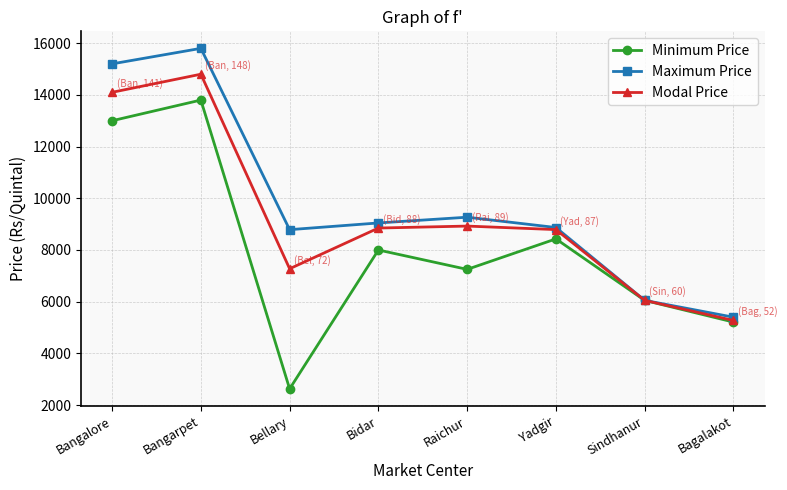

Which category has the highest value in the Maximum Price series?

Bangarpet